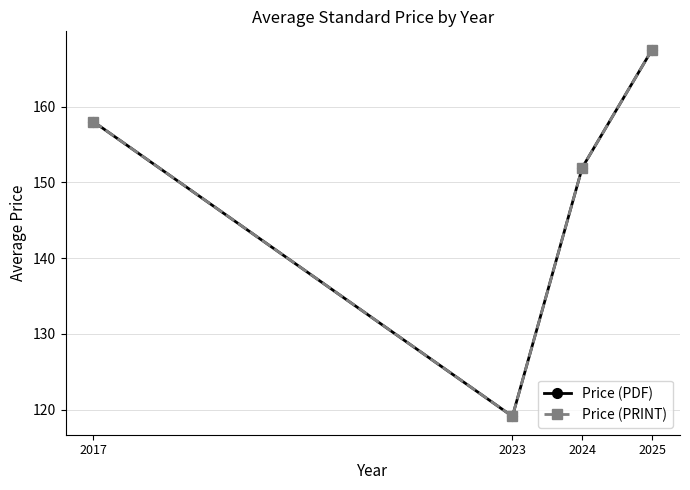

What value does the Price (PDF) series have at 2017?

158.0